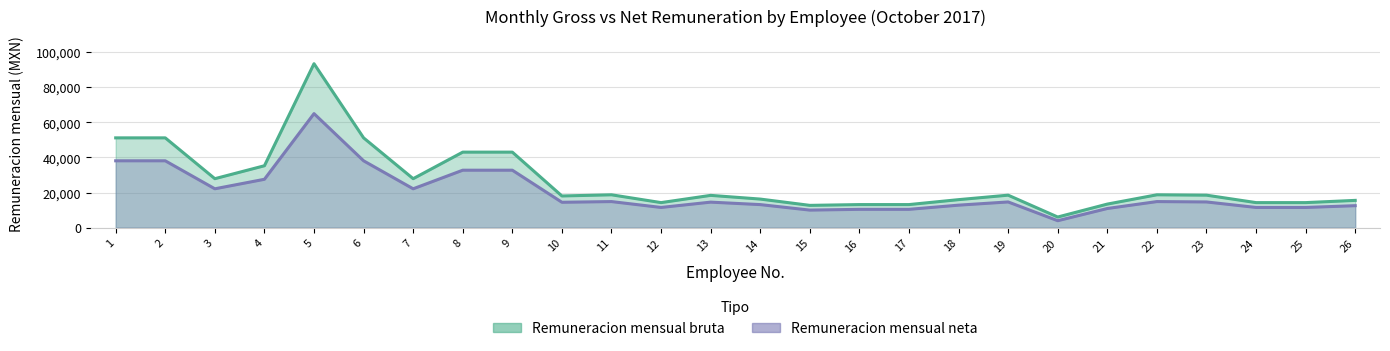

What is the average value of the Remuneracion mensual neta series?

20141.5